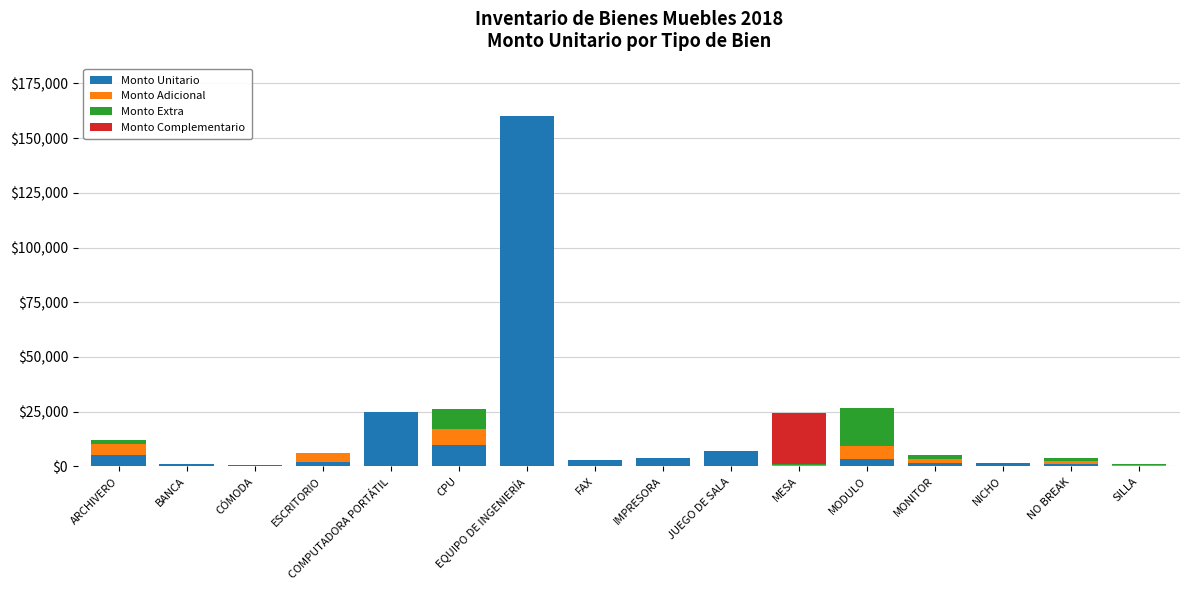

What is the total value across all series at COMPUTADORA PORTÁTIL?

24980.0